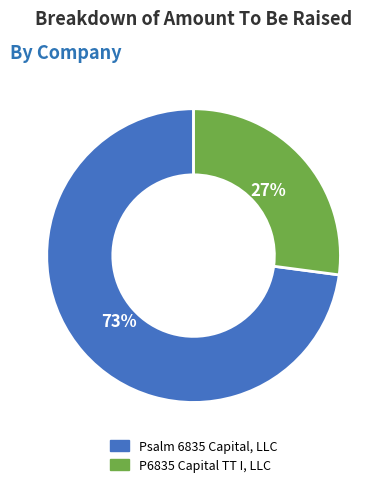

Approximately how many times larger is the value at Psalm 6835 Capital, LLC compared to P6835 Capital TT I, LLC?

2.7